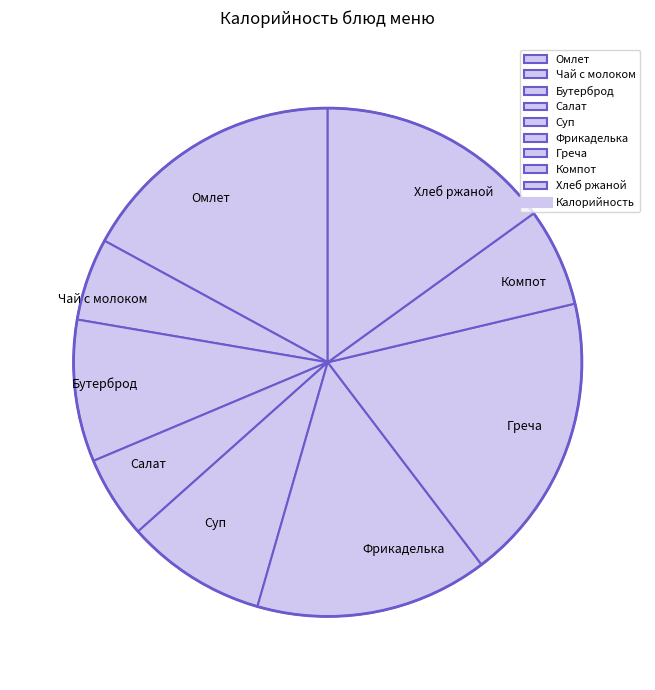

What is the ratio of the value at Компот to the value at Салат?

1.2